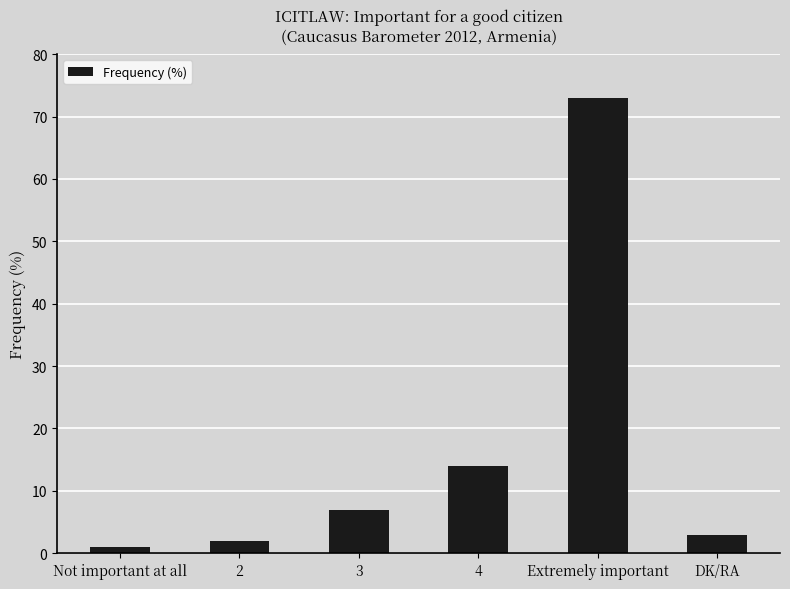

Reading right to left, transcribe all the data shown in this chart.

3	73	14	7	2	1